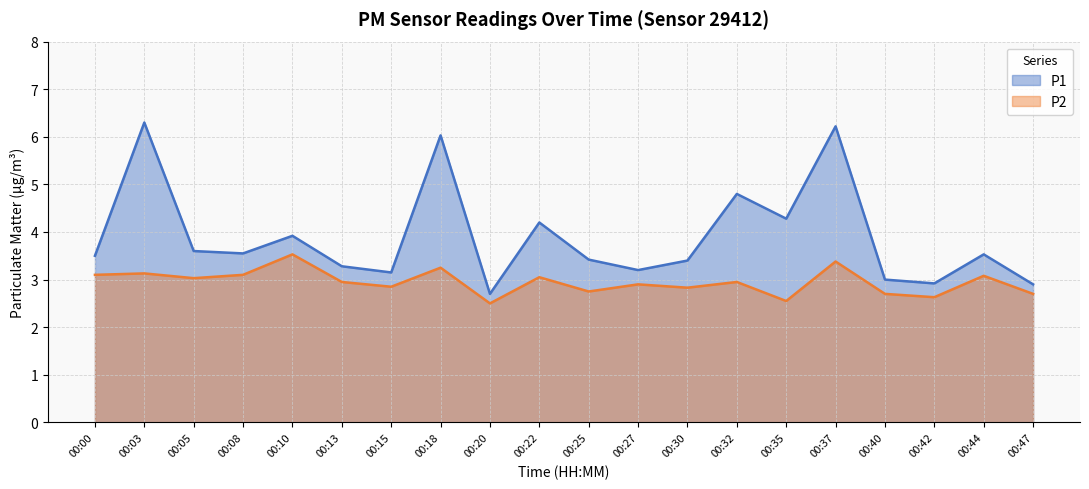

What is the value of the P2 point at the 9th from the left?

2.5